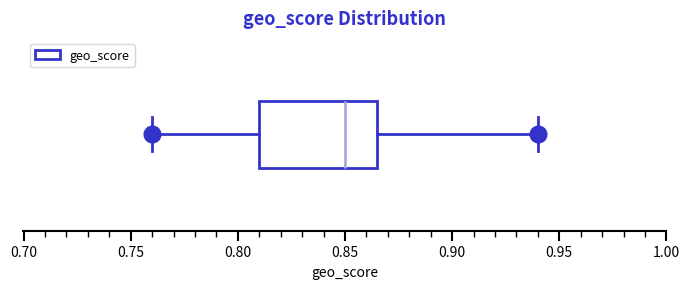

Transcribe this box plot: give where the median line is, the range the box spans, and where the two whiskers end, as read against the x-axis. The values are not printed on the chart, so give them approximately, as read against the axis.

median 0.850, box 0.810 to 0.865, whiskers 0.760 to 0.940